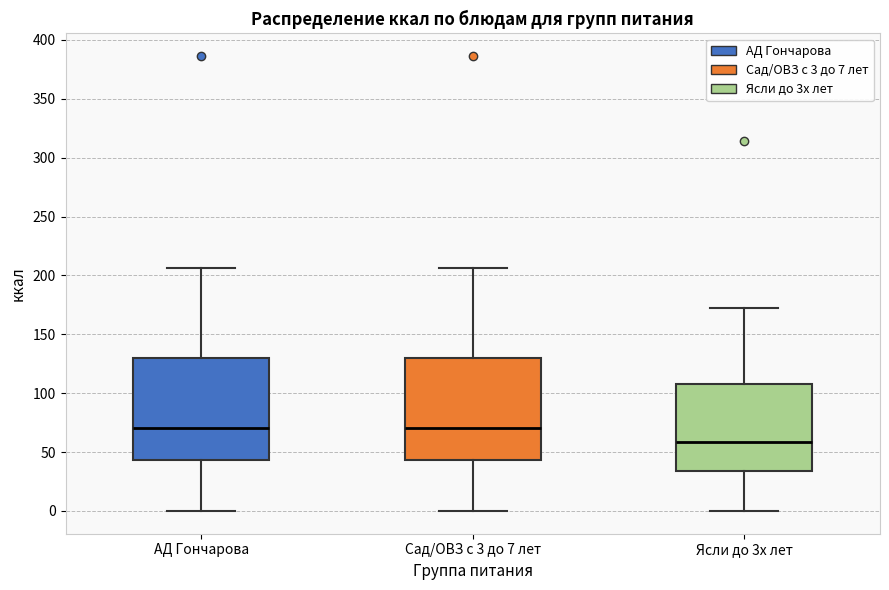

Reading left to right, transcribe this box plot: for each box, give where its median line is, the range the box spans, and where its two whiskers end, as read against the y-axis. The values are not printed on the chart, so give them approximately, as read against the axis.

АД Гончарова: median 70, box 45 to 130, whiskers 0 to 205
Сад/ОВЗ с 3 до 7 лет: median 70, box 45 to 130, whiskers 0 to 205
Ясли до 3х лет: median 60, box 35 to 110, whiskers 0 to 170